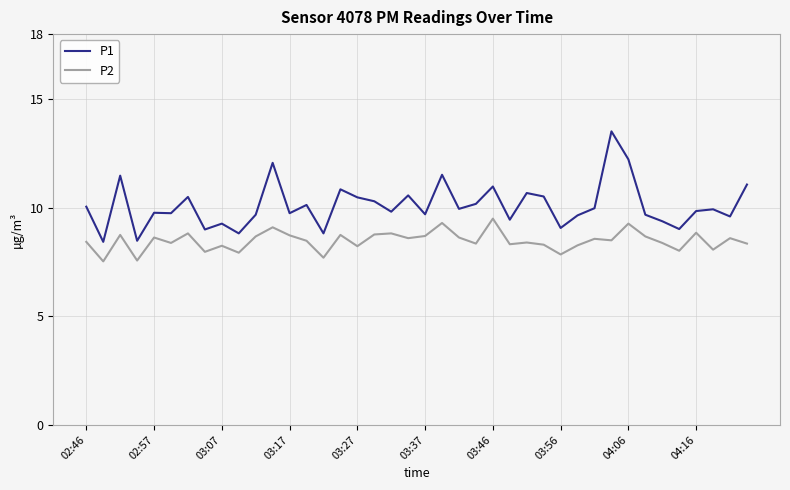

Does the chart have visible grid lines?

Yes